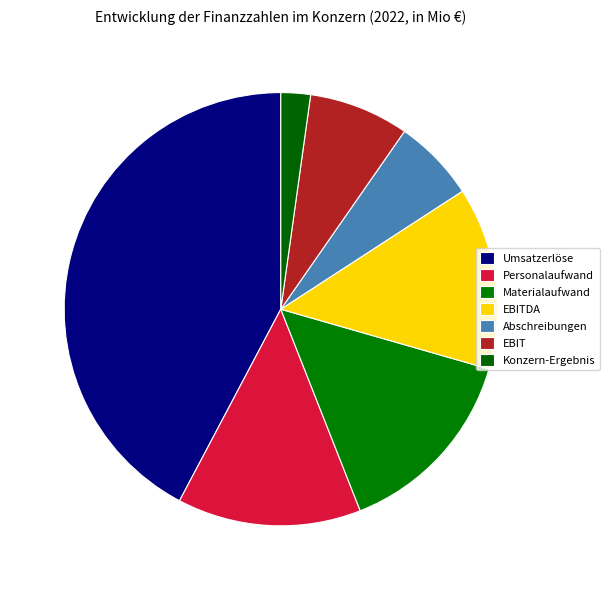

Count the number of slices in the pie.

7